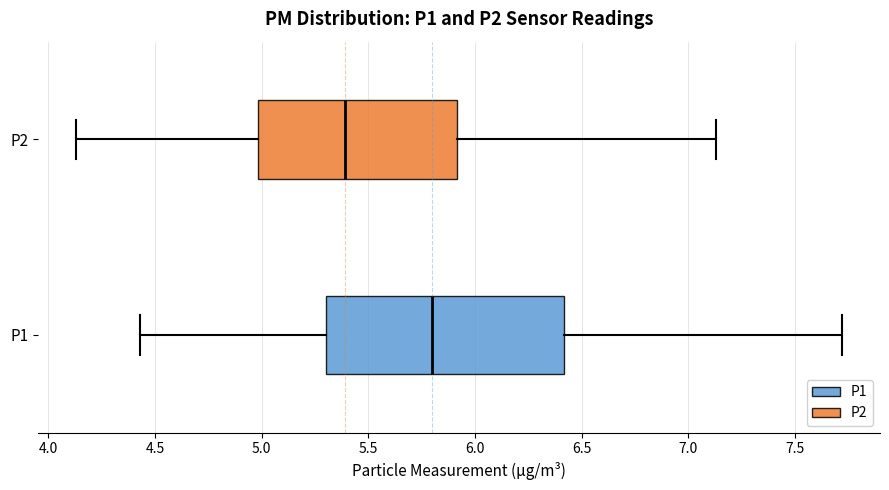

Reading bottom to top, read every box against the x-axis: the position of its median line, the range the box covers, and the ends of its whiskers. The values are not printed on the chart, so give them approximately, as read against the axis.

P1: median 5.80, box 5.30 to 6.40, whiskers 4.45 to 7.70
P2: median 5.40, box 5.00 to 5.90, whiskers 4.15 to 7.15